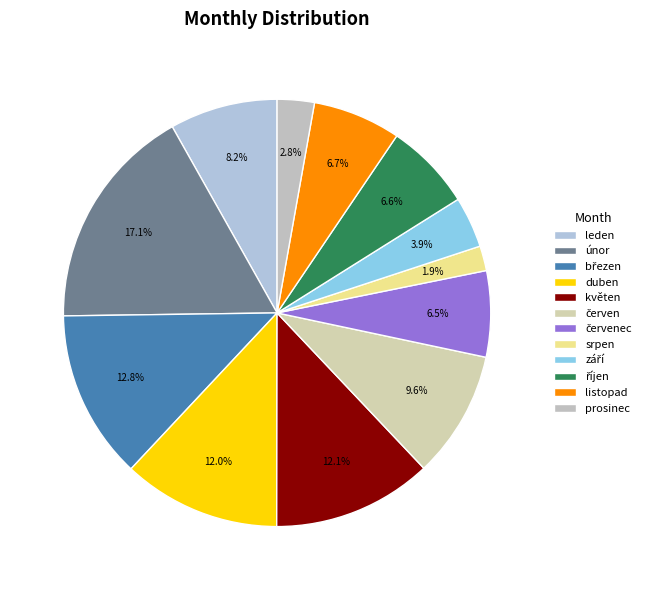

The září slice represents 4% of the pie. True or false?

True